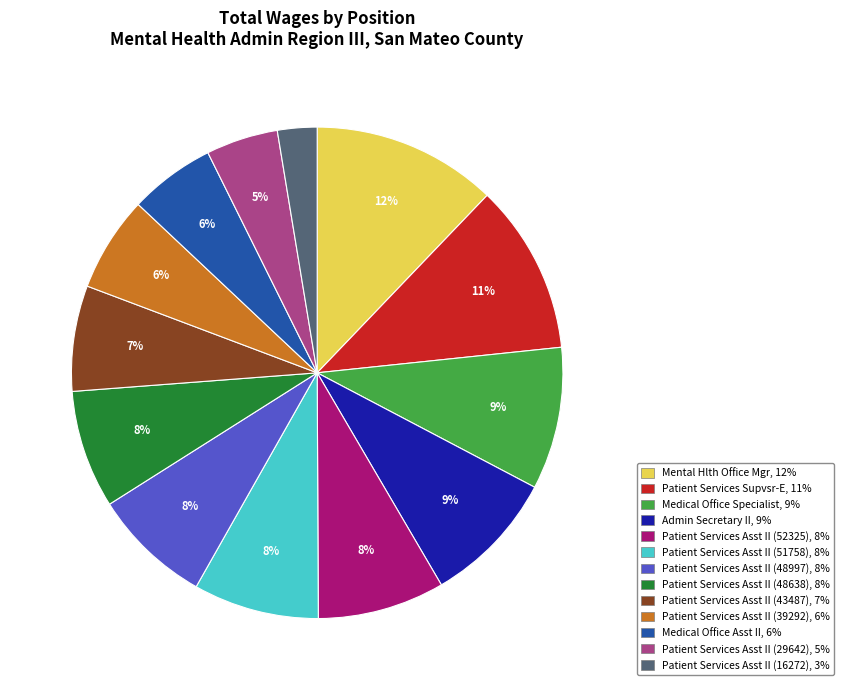

True or false: Admin Secretary II, 9% accounts for 15% of the total.

False